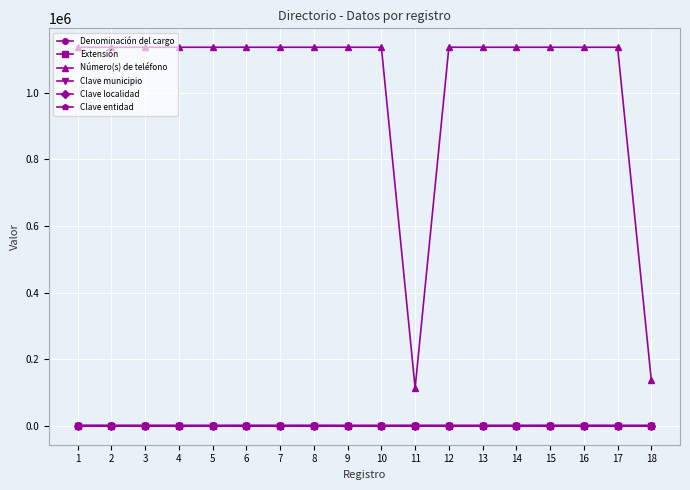

How many data points in Número(s) de teléfono are less than 1136900?

2